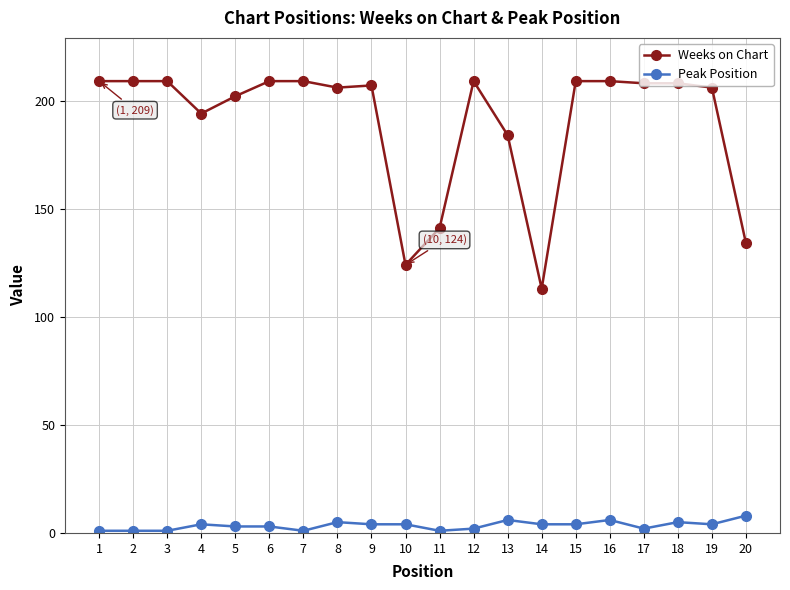

Which series has the largest total across all categories?

Weeks on Chart